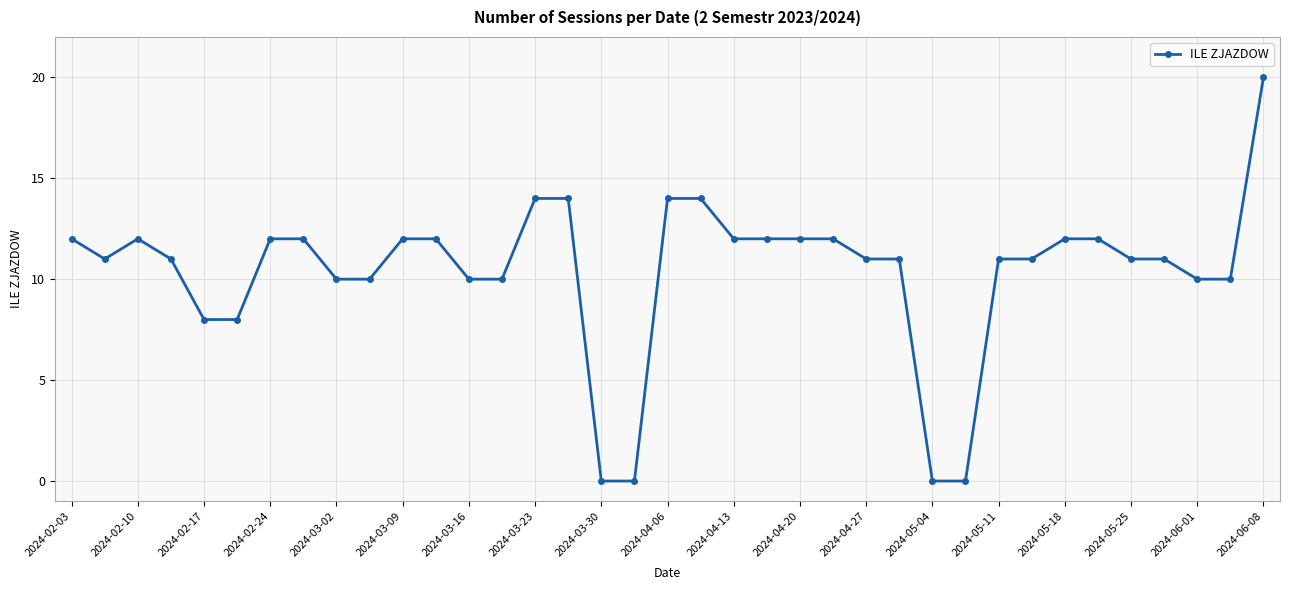

What is the sum of all values?

384